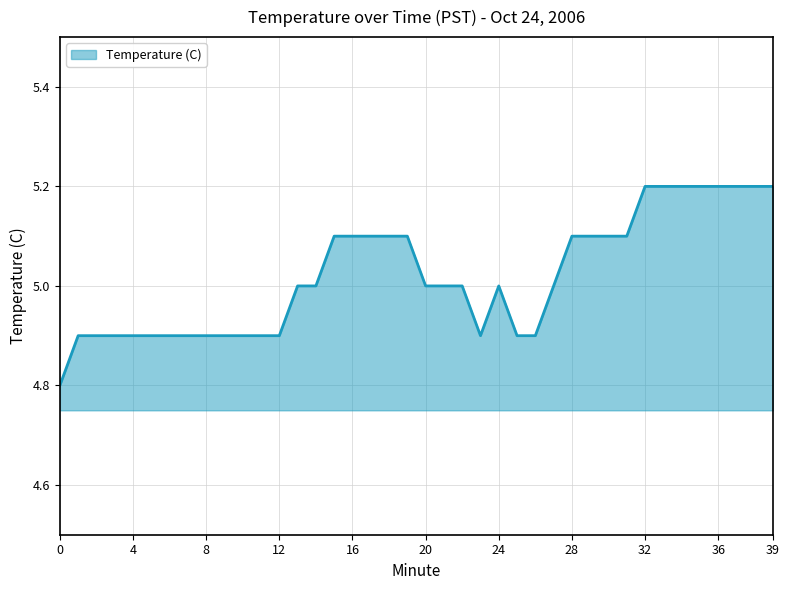

What is the difference between the maximum and minimum values?

0.4